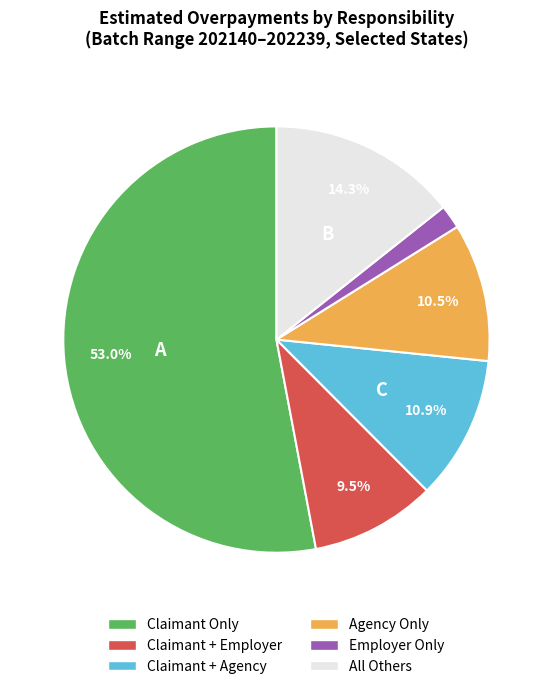

To the nearest percent, what is the difference between the largest and smallest slice percentages?

51%